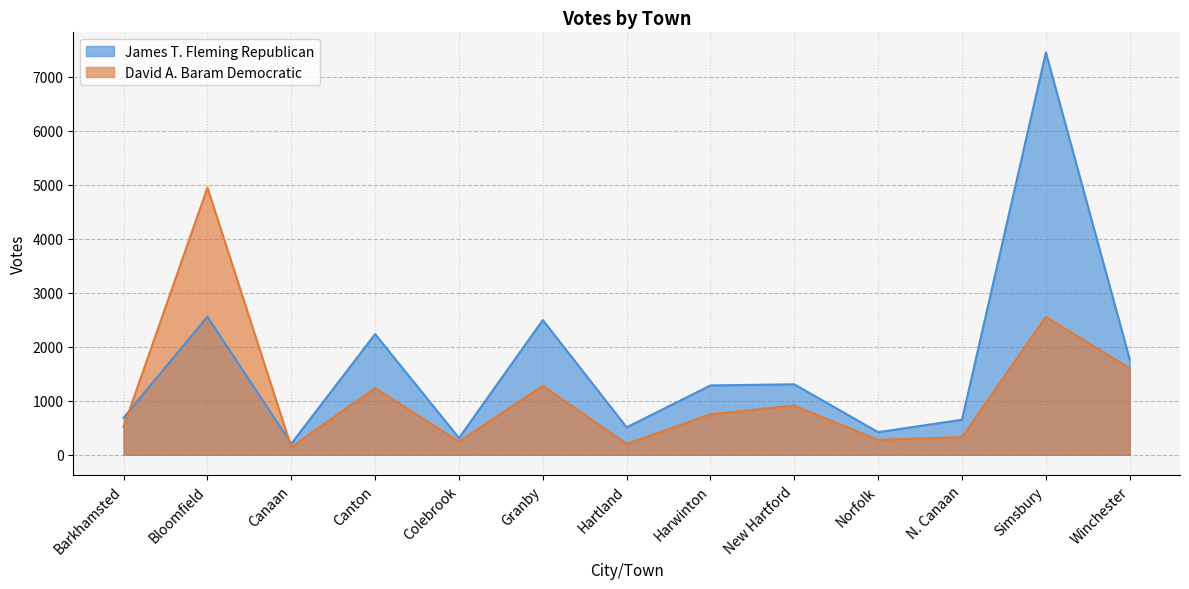

Where is James T. Fleming Republican nearest to the value 3828?

Bloomfield